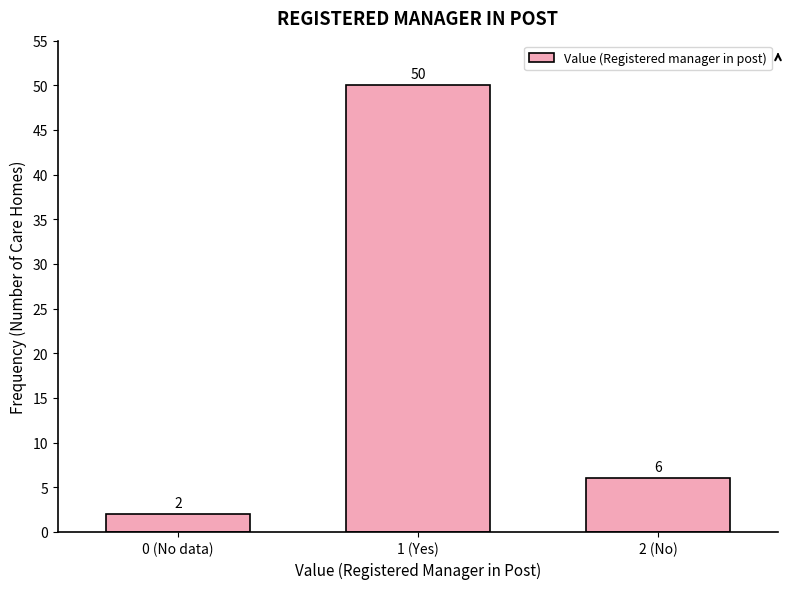

Reading left to right, extract all data points from this chart.

0 (No data)=2	1 (Yes)=50	2 (No)=6